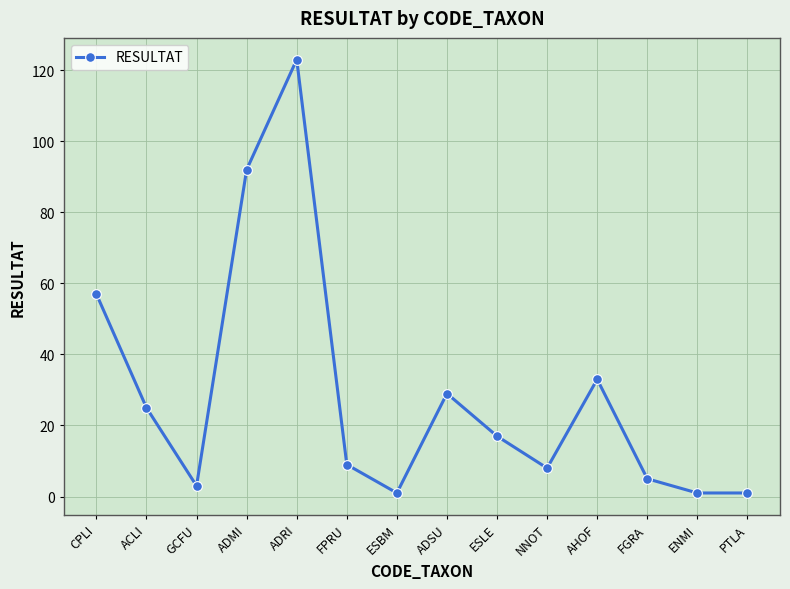

What is the value of the 12th point from the left?

5